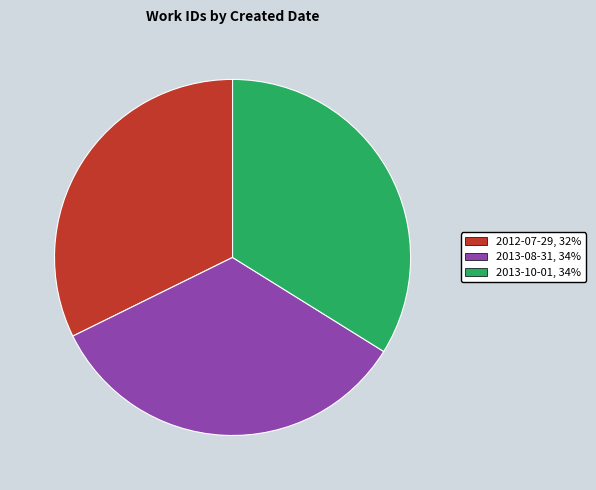

Is 2013-08-31 the majority of the pie?

No